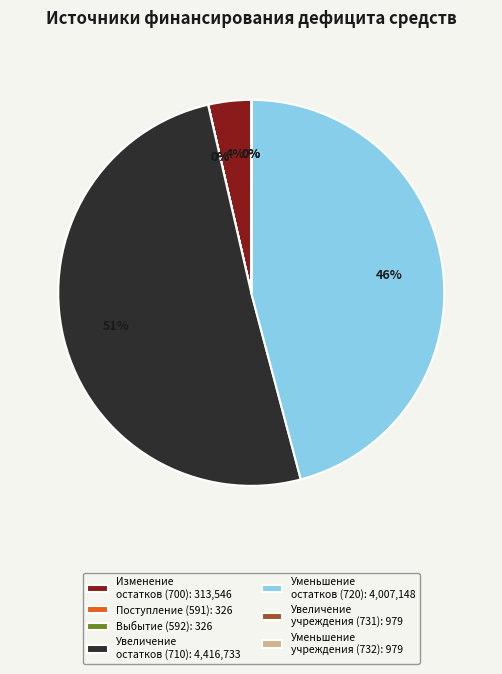

What is the majority slice?

Увеличение остатков (710): 4,416,733